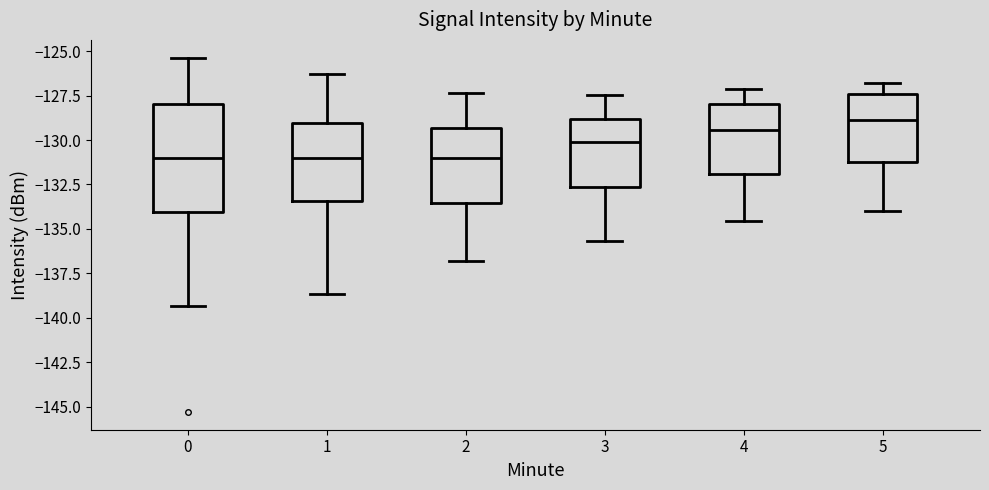

Comparing the boxes themselves (not the whiskers), which one is the tallest?

0